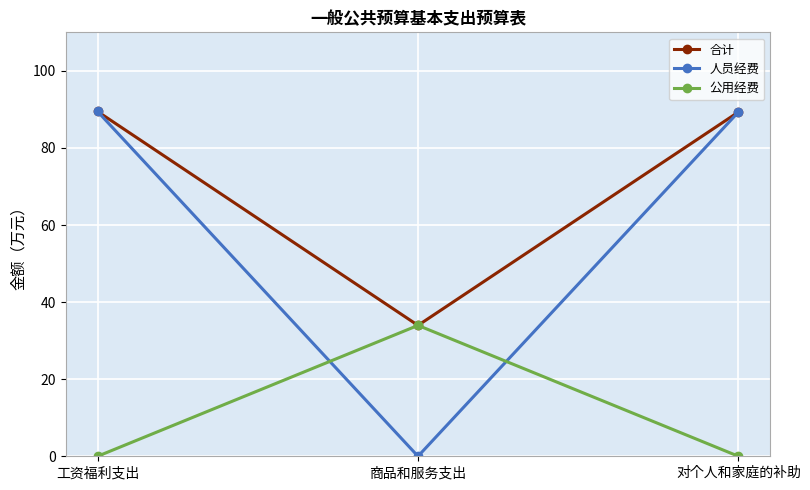

Is the value of 公用经费 at 对个人和家庭的补助 greater than the value of 人员经费 at 对个人和家庭的补助?

No